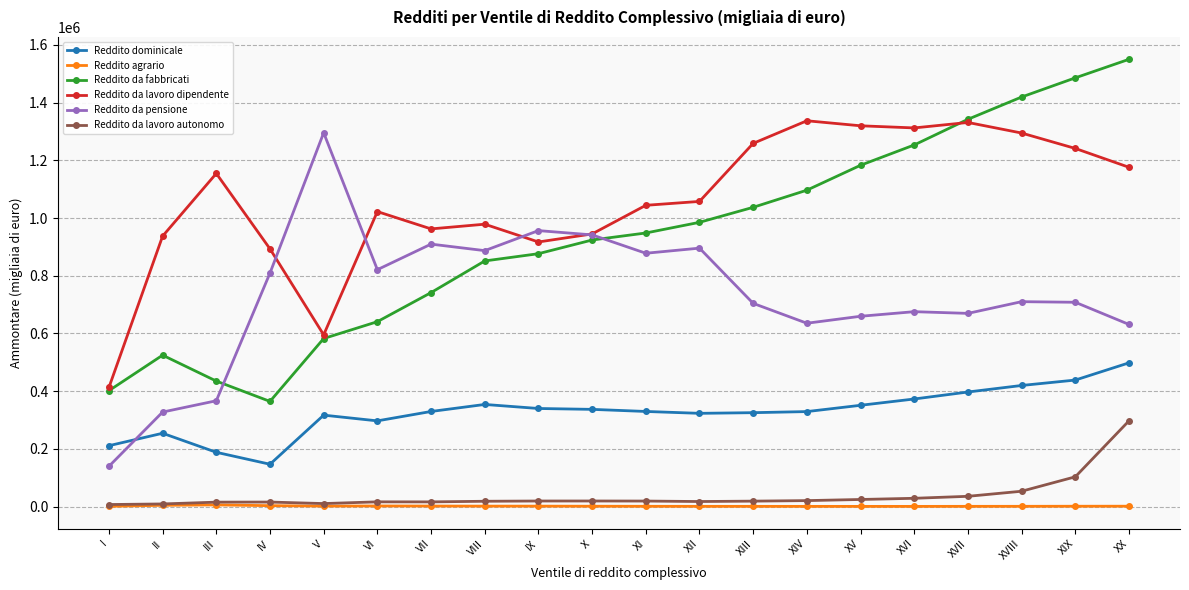

Rank the categories by Reddito da fabbricati value from highest to lowest.

XX, XIX, XVIII, XVII, XVI, XV, XIV, XIII, XII, XI, X, IX, VIII, VII, VI, V, II, III, I, IV